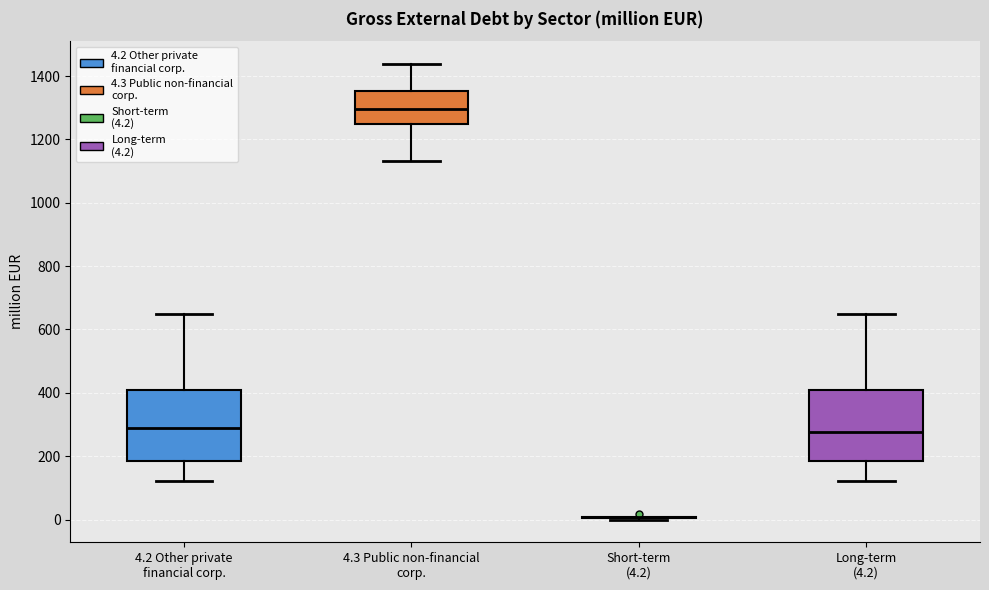

Where does the lower whisker of the box for 4.2 Other private financial corp. end on the y-axis? The values are not printed on the chart, so give them approximately, as read against the axis.

120